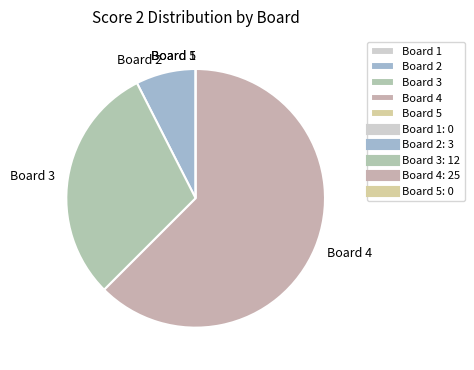

What is the largest slice in the pie chart?

Board 4